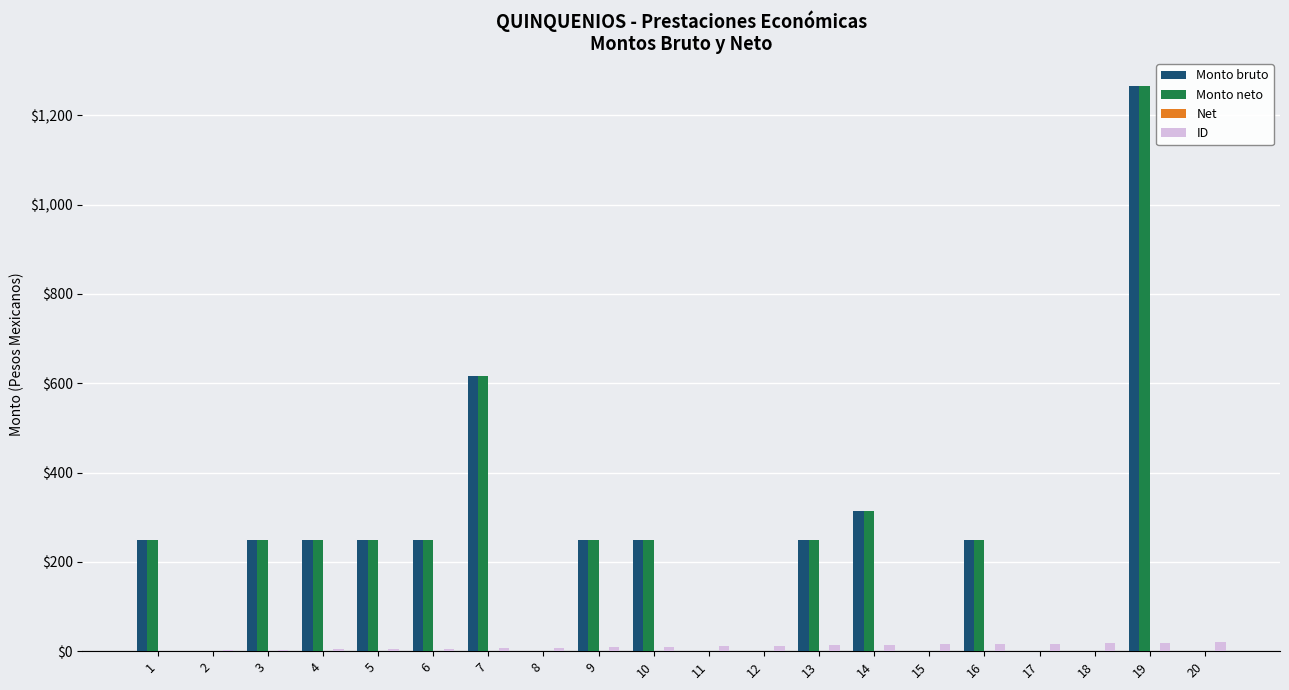

At which category is the sum across all series the highest?

19